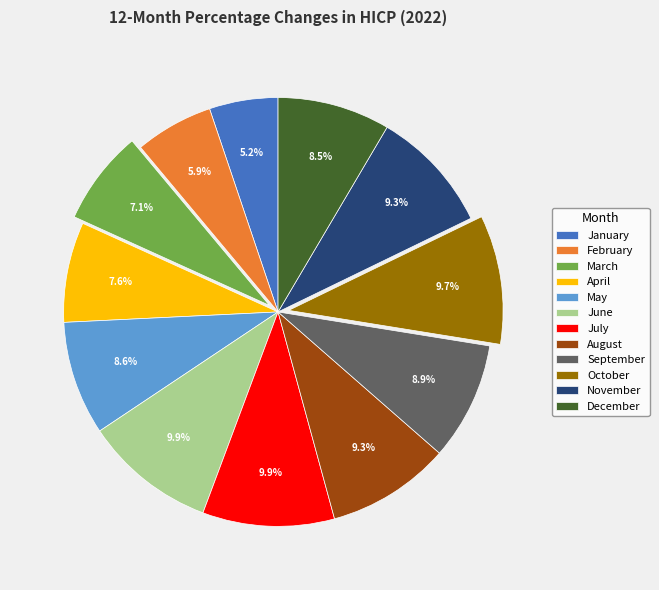

How much of the chart is everything except March?

92.9%